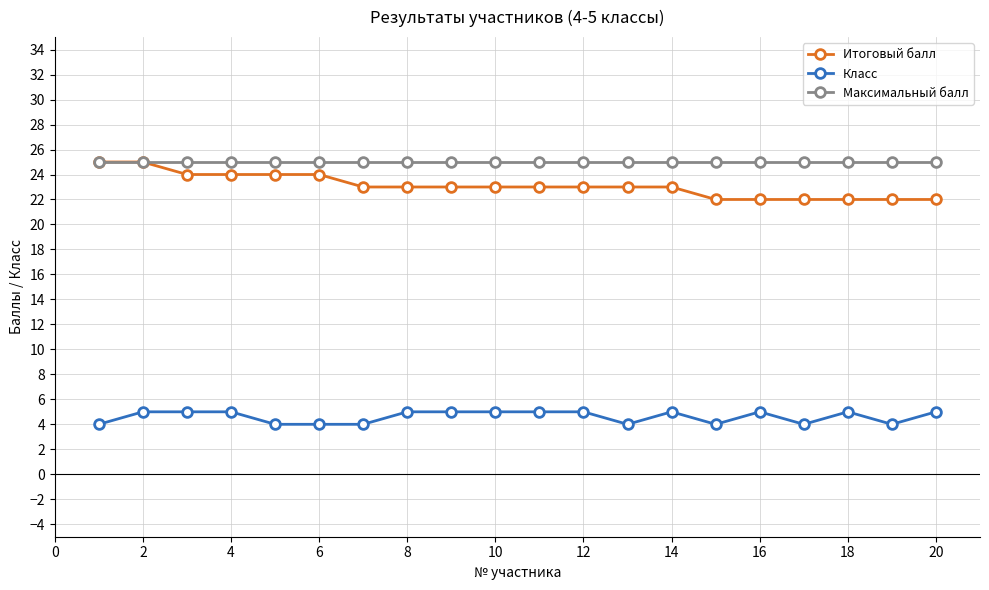

What is the value of the Класс point at the 2nd from the left?

5